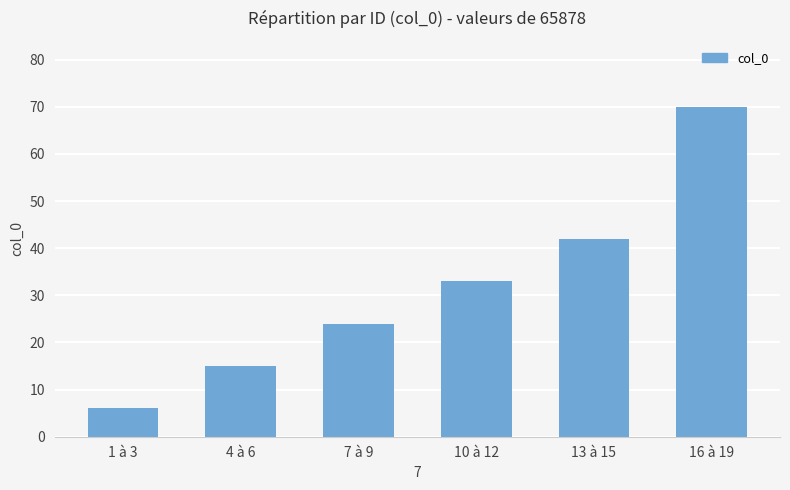

What is the change in value from 4 à 6 to 10 à 12?

+18